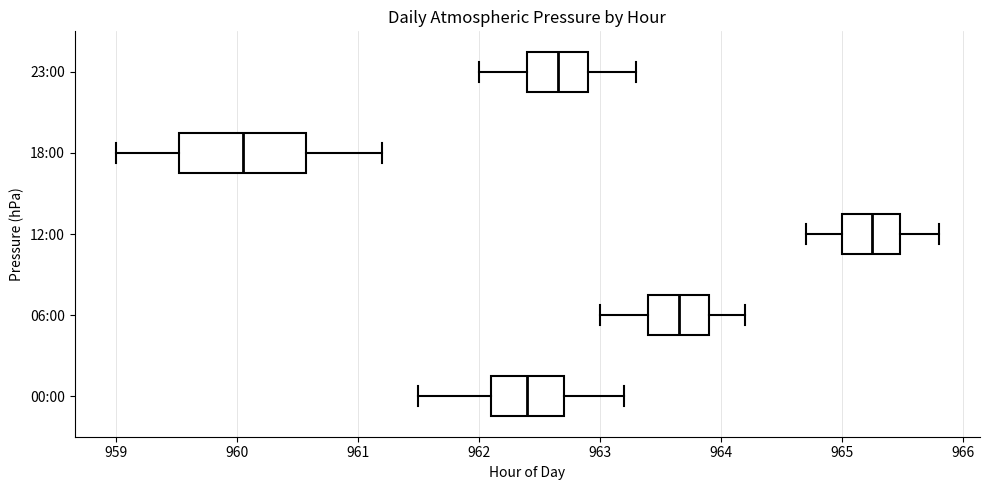

Where does the median line of the box for 06:00 sit on the x-axis? The values are not printed on the chart, so give them approximately, as read against the axis.

963.7